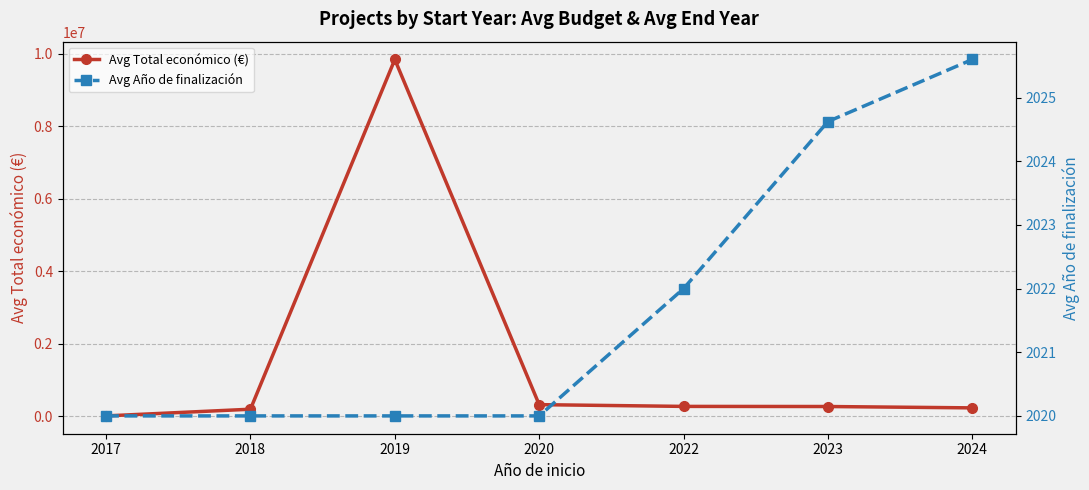

At how many categories does at least one series exceed 4784945?

1